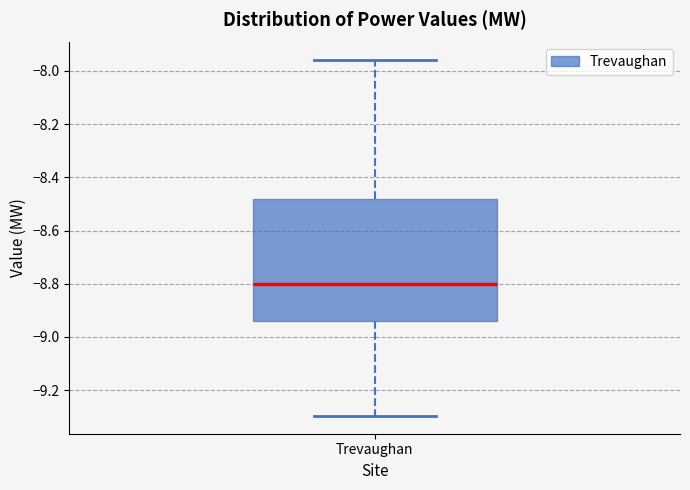

Where is the upper edge of the box for Trevaughan on the y-axis? The values are not printed on the chart, so give them approximately, as read against the axis.

-8.48